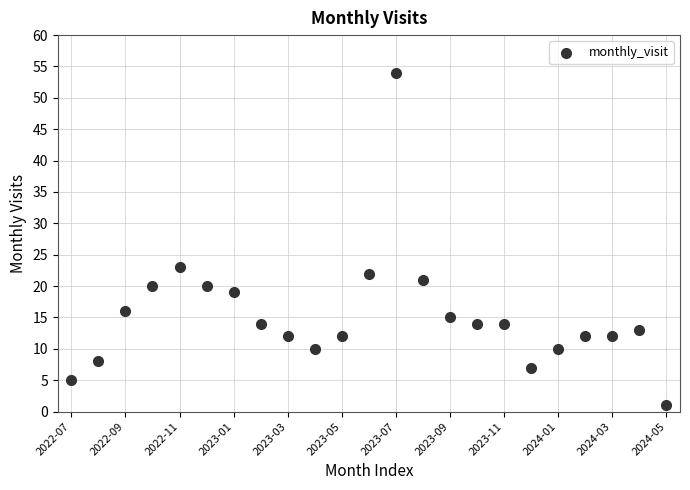

What Y value in the scatter plot is closest to 27?

23